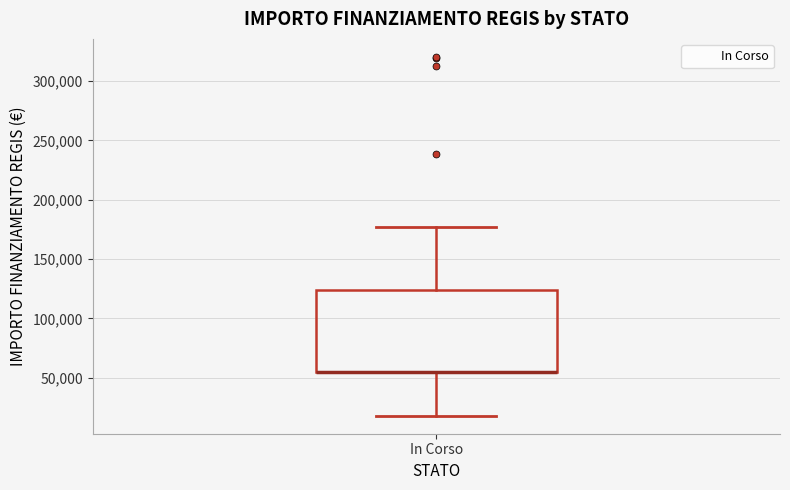

Where does the lower whisker of the box for In Corso end on the y-axis? The values are not printed on the chart, so give them approximately, as read against the axis.

20000